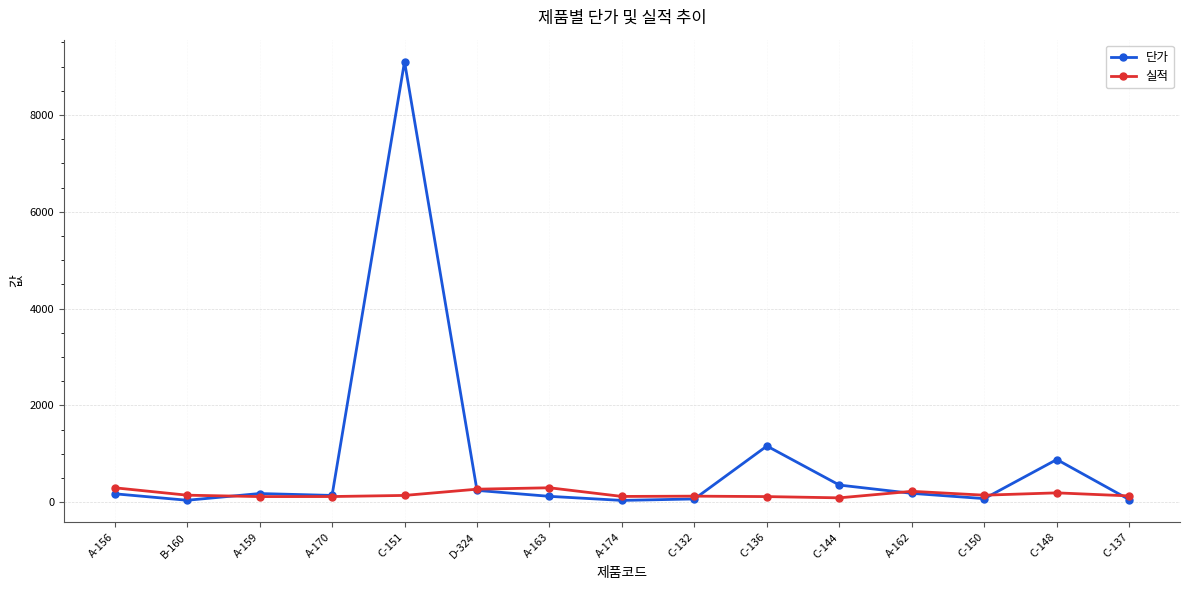

Where is 단가 nearest to the value 4569?

C-136